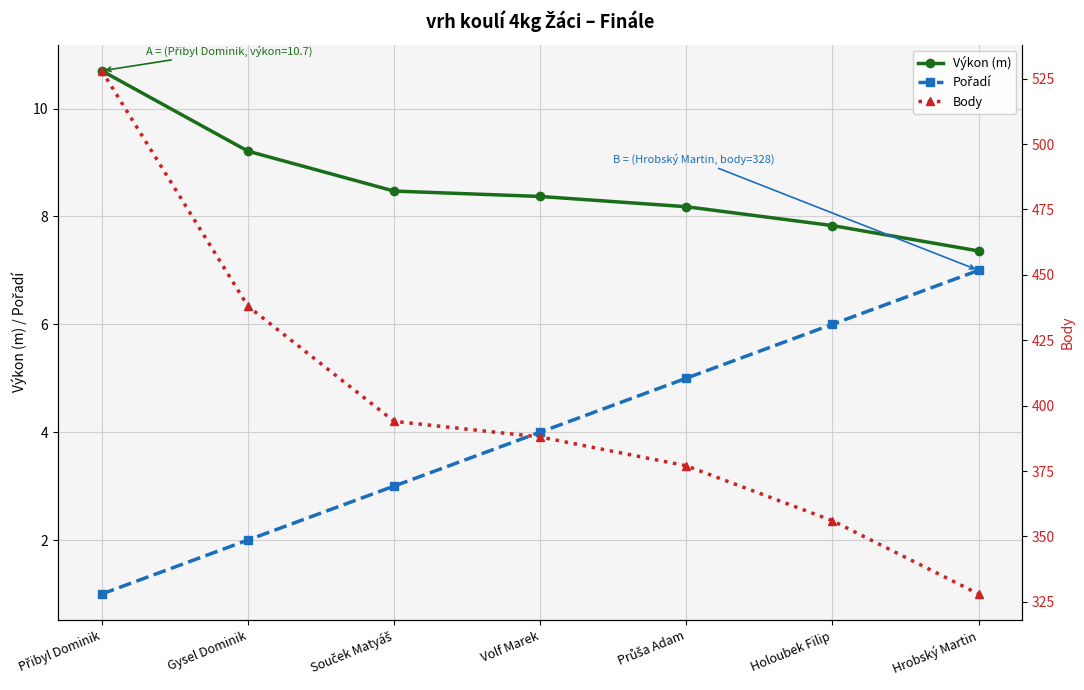

How many distinct data groups are displayed?

3